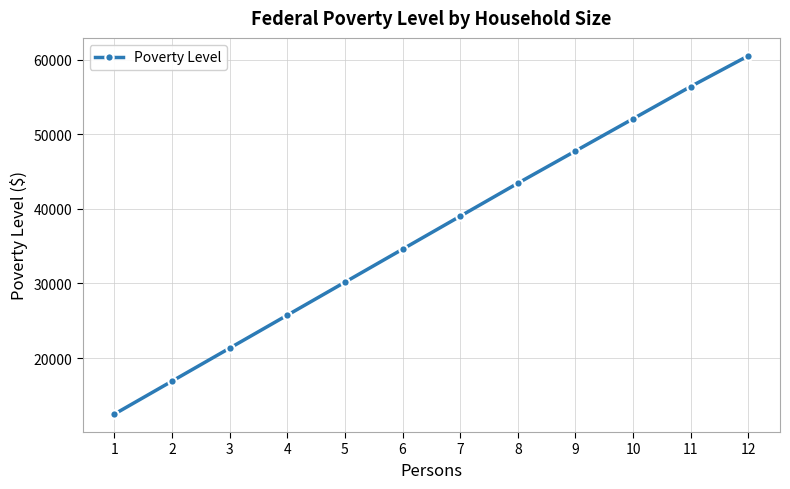

Which label corresponds to the smallest value in the chart?

1